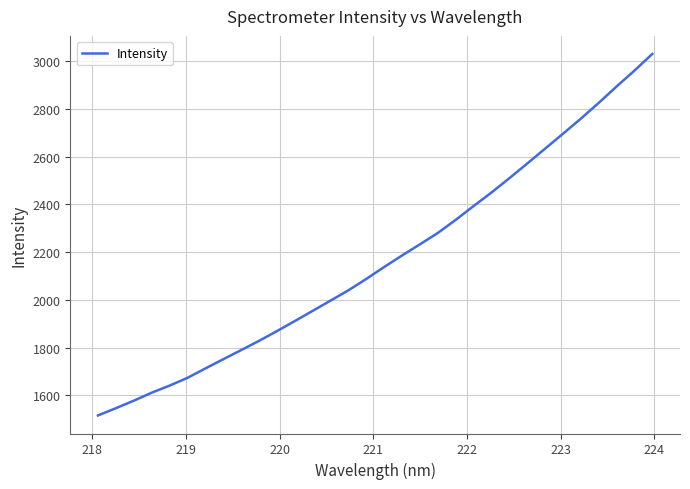

What is the minimum value shown in the chart?

1515.9